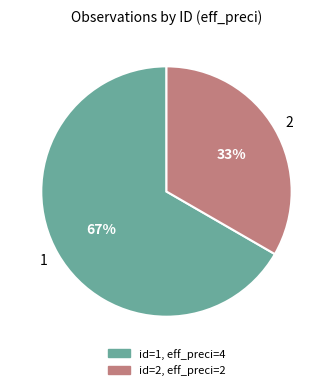

Is 2 the majority of the pie?

No